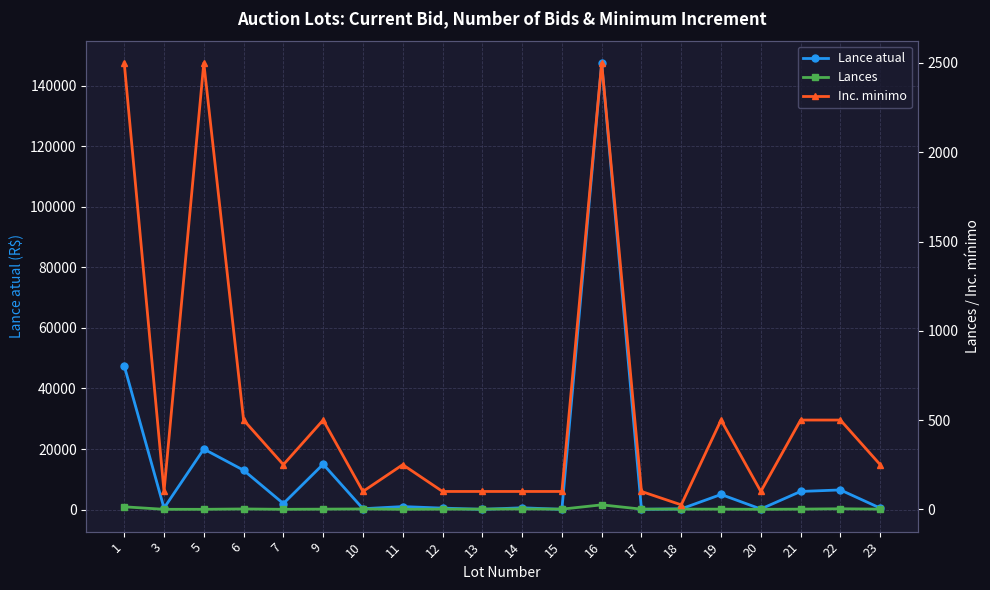

Reading left to right, extract all data points from this chart.

Lance atual: 1=47500	3=500	5=20000	6=13000	7=2000	9=15000	10=300	11=1000	12=500	13=100	14=600	15=100	16=147500	17=100	18=250	19=5000	20=200	21=6000	22=6500	23=500
Lances: 1=14	3=0	5=0	6=2	7=0	9=1	10=2	11=0	12=1	13=1	14=2	15=1	16=25	17=1	18=1	19=1	20=0	21=1	22=3	23=1
Inc. minimo: 1=2500	3=100	5=2500	6=500	7=250	9=500	10=100	11=250	12=100	13=100	14=100	15=100	16=2500	17=100	18=25	19=500	20=100	21=500	22=500	23=250